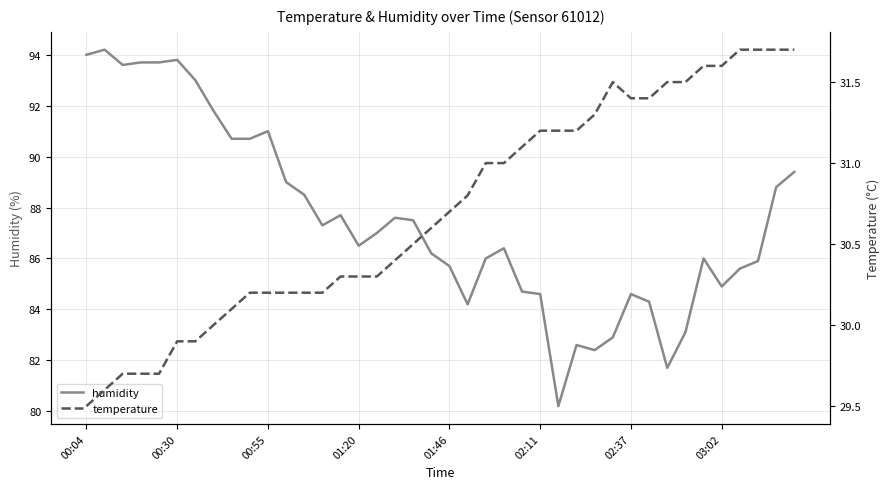

How many distinct data groups are displayed?

2